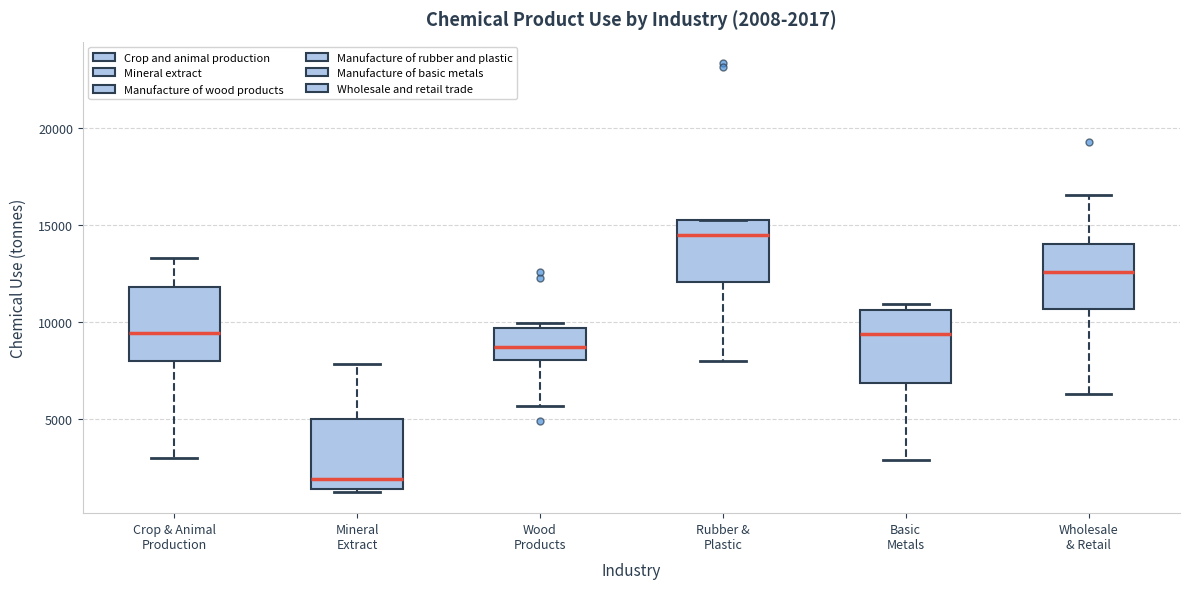

Which box's median line is the highest?

Rubber & Plastic